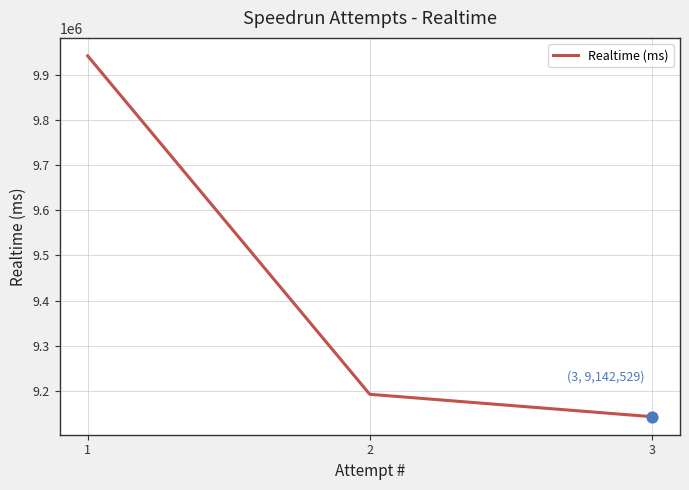

What is the change in value from 3 to 2?

+49632